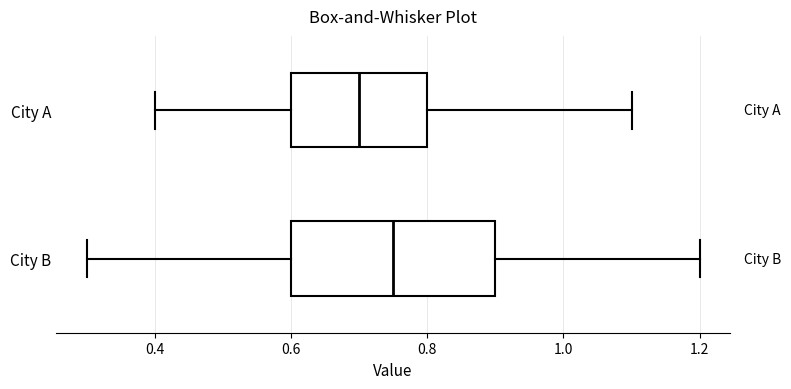

Where is the right edge of the box for City A on the x-axis? The values are not printed on the chart, so give them approximately, as read against the axis.

0.80